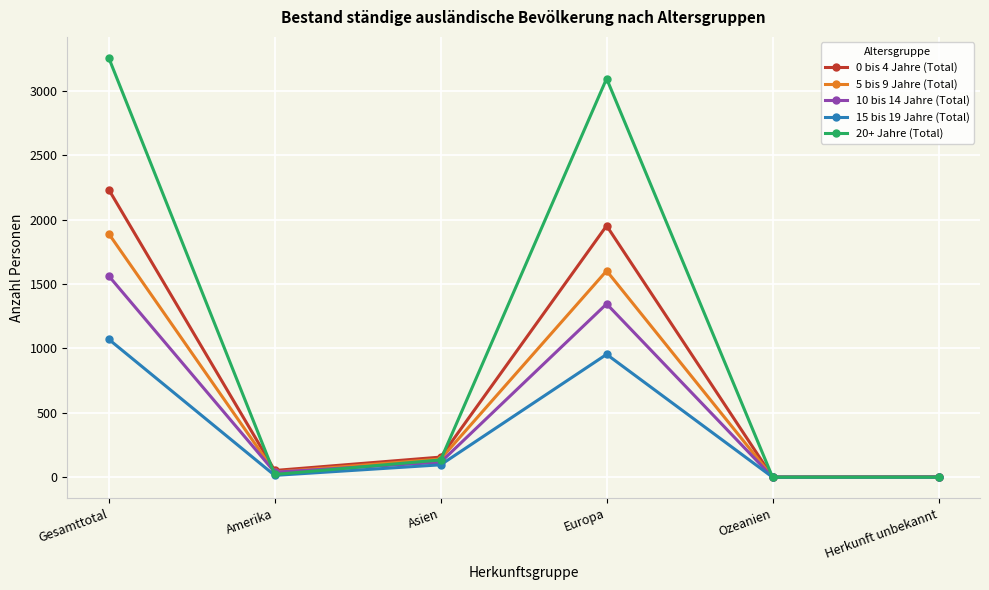

How many values in the 15 bis 19 Jahre (Total) series are below 96?

3